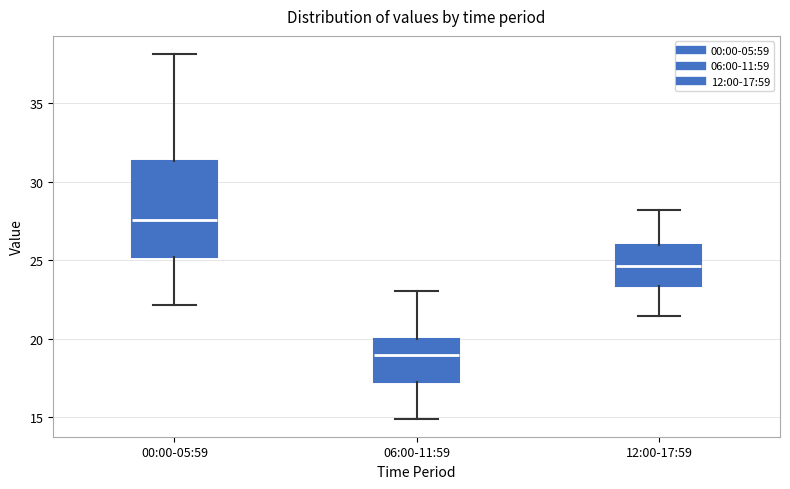

Reading left to right, transcribe this box plot: for each box, give where its median line is, the range the box spans, and where its two whiskers end, as read against the y-axis. The values are not printed on the chart, so give them approximately, as read against the axis.

00:00-05:59: median 27.5, box 25.0 to 31.5, whiskers 22.0 to 38.0
06:00-11:59: median 19.0, box 17.5 to 20.0, whiskers 15.0 to 23.0
12:00-17:59: median 24.5, box 23.5 to 26.0, whiskers 21.5 to 28.0